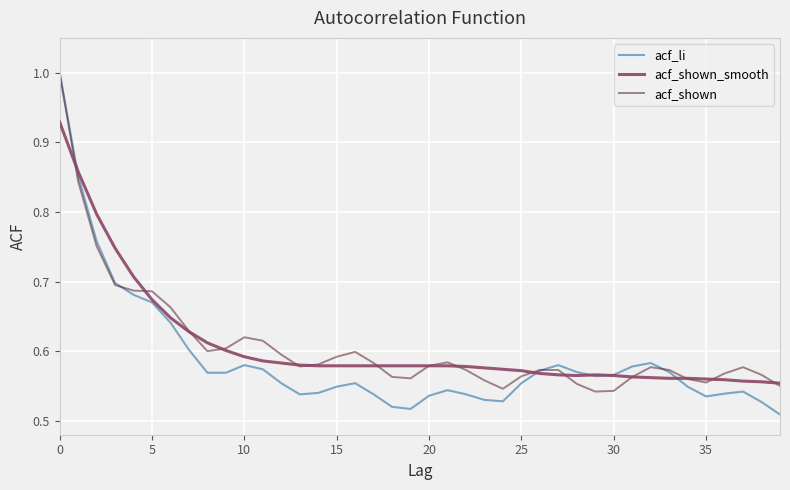

Which series has the largest range (max minus min)?

acf_li